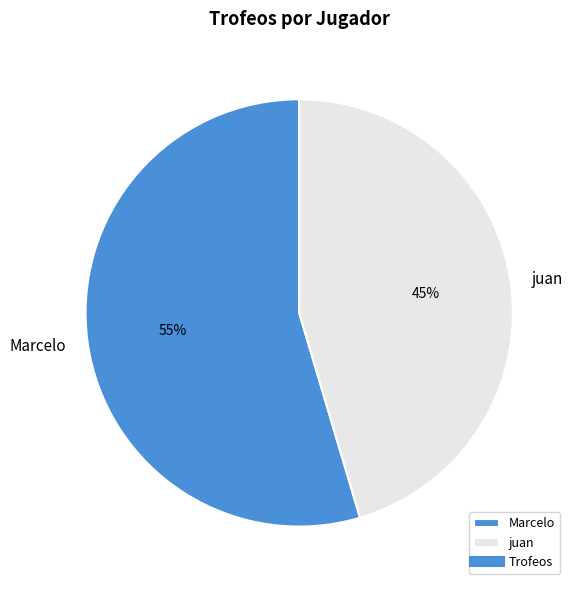

To the nearest percent, what is the combined percentage of Marcelo and juan?

100%